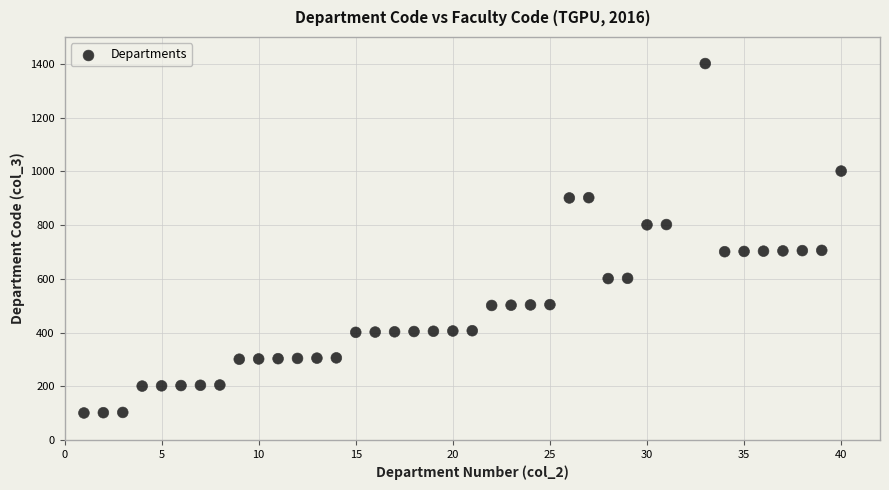

What is the range of X values (max minus min)?

39